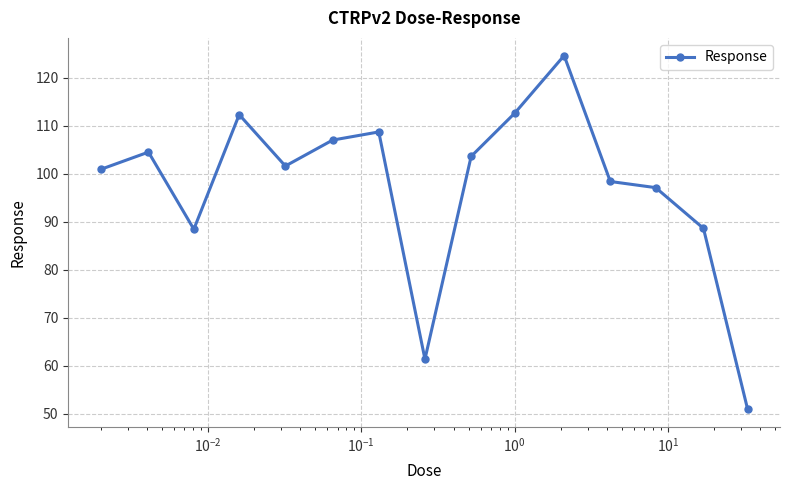

What is the value of the 15th point from the left?

50.9